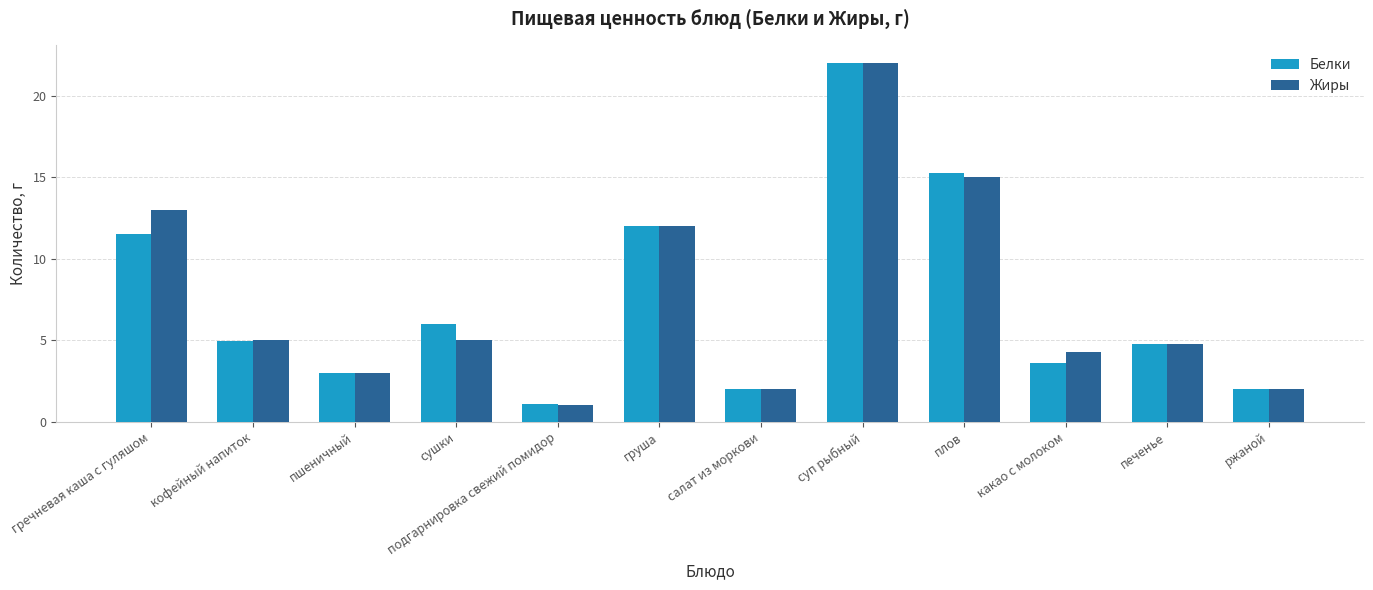

What is the approximate value of Жиры at печенье?

4.8